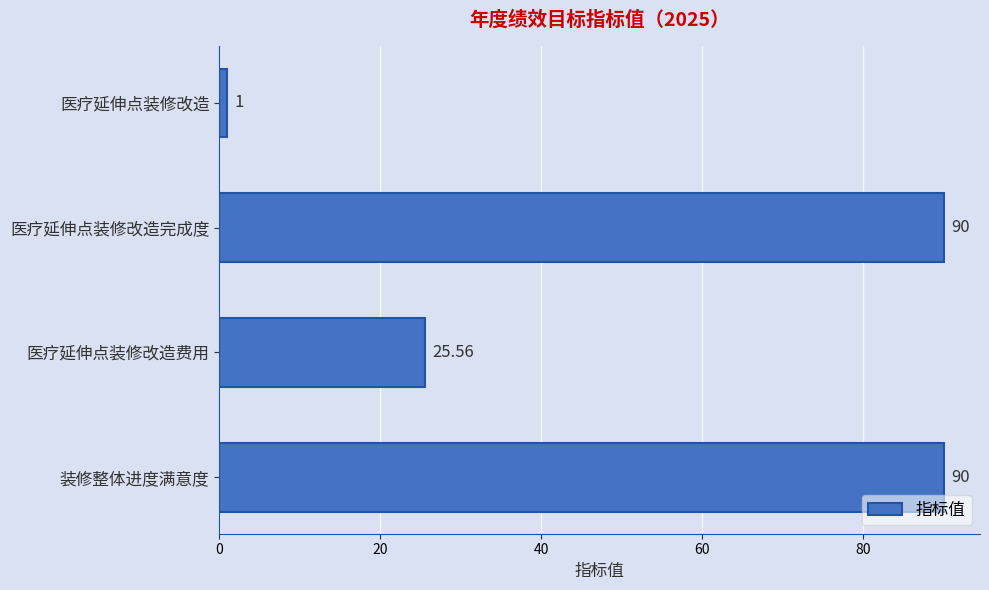

Approximately how many times larger is the value at 装修整体进度满意度 compared to 医疗延伸点装修改造?

90.0